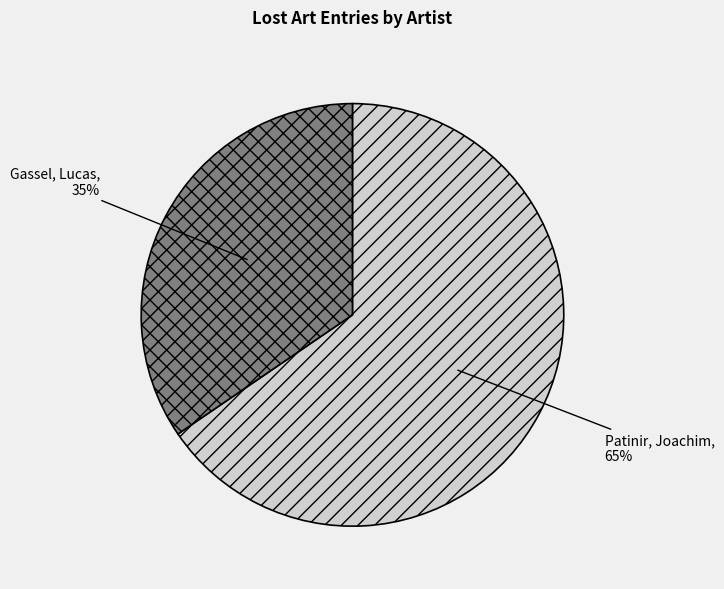

Which slice is the smallest?

Gassel, Lucas